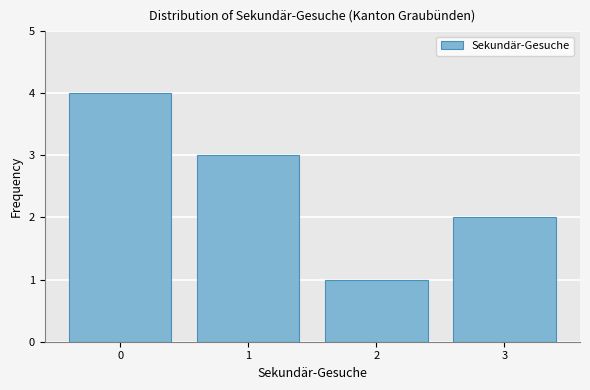

Reading right to left, transcribe all the data shown in this chart.

2	1	3	4